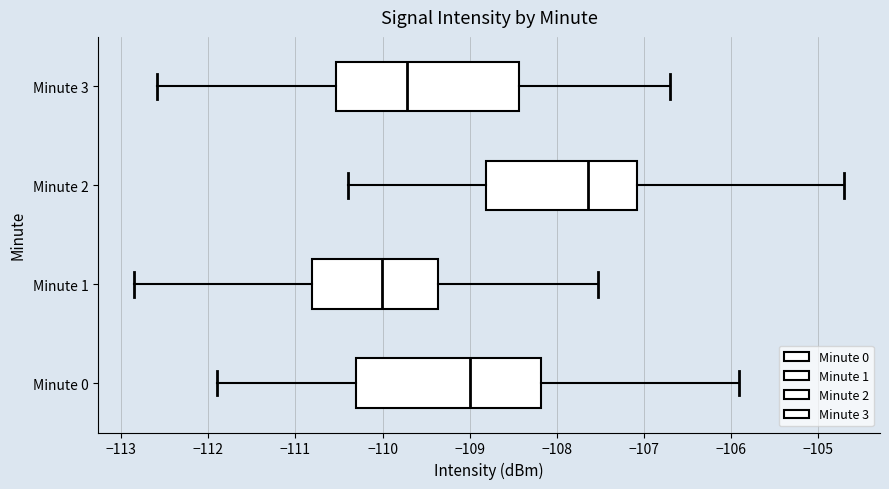

Where is the right edge of the box for Minute 0 on the x-axis? The values are not printed on the chart, so give them approximately, as read against the axis.

-108.2